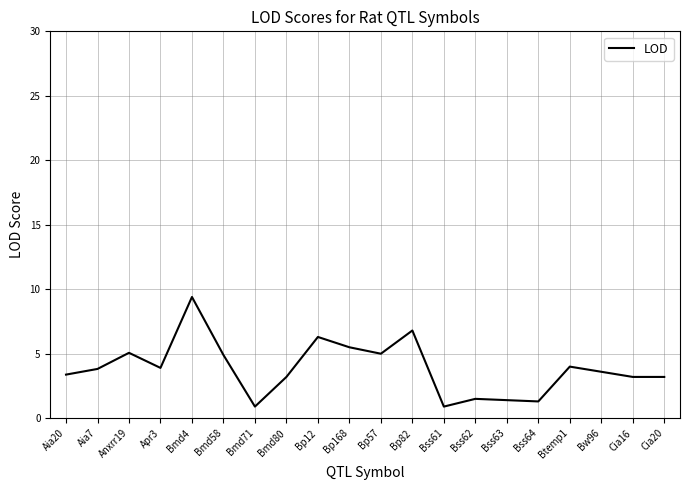

What position from the left is Bss64?

16